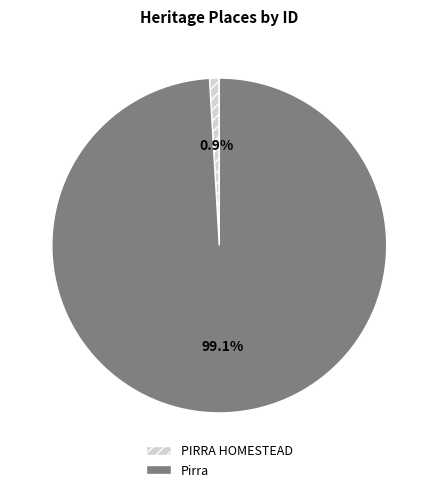

To the nearest percent, what is the difference between the largest and smallest slice percentages?

98%